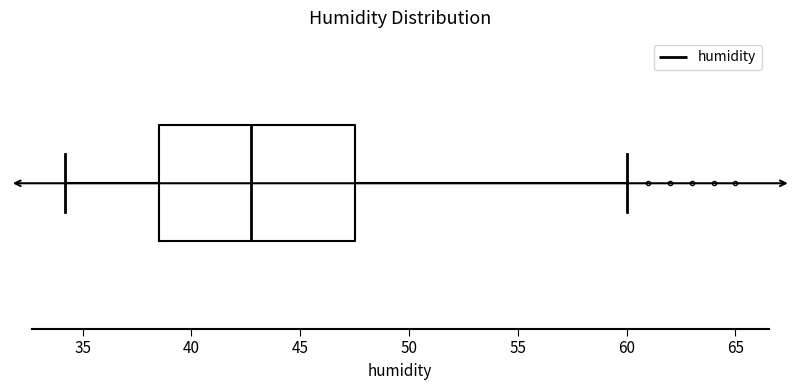

Where does the left whisker of the box end on the x-axis? The values are not printed on the chart, so give them approximately, as read against the axis.

34.0